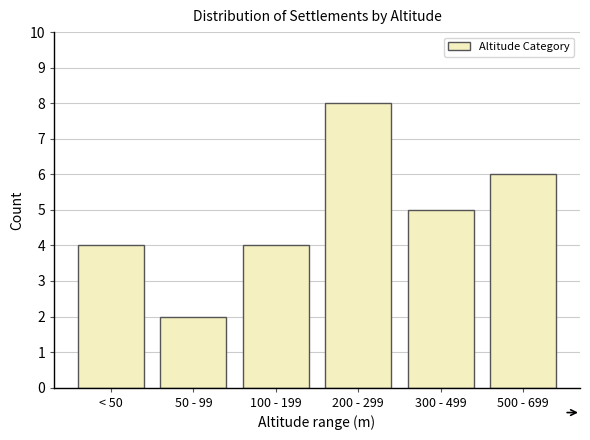

Reading right to left, what are all the values shown in this chart?

500 - 699=6	300 - 499=5	200 - 299=8	100 - 199=4	50 - 99=2	< 50=4